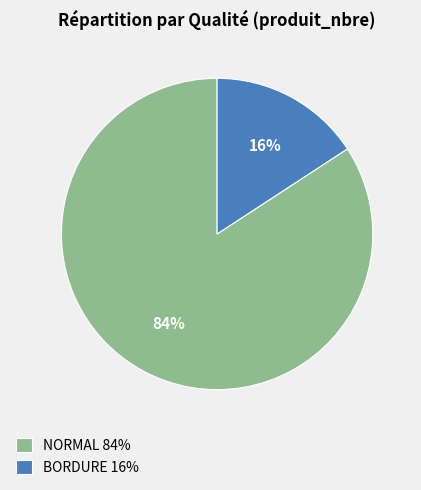

True or false: NORMAL 84% accounts for 84% of the total.

True